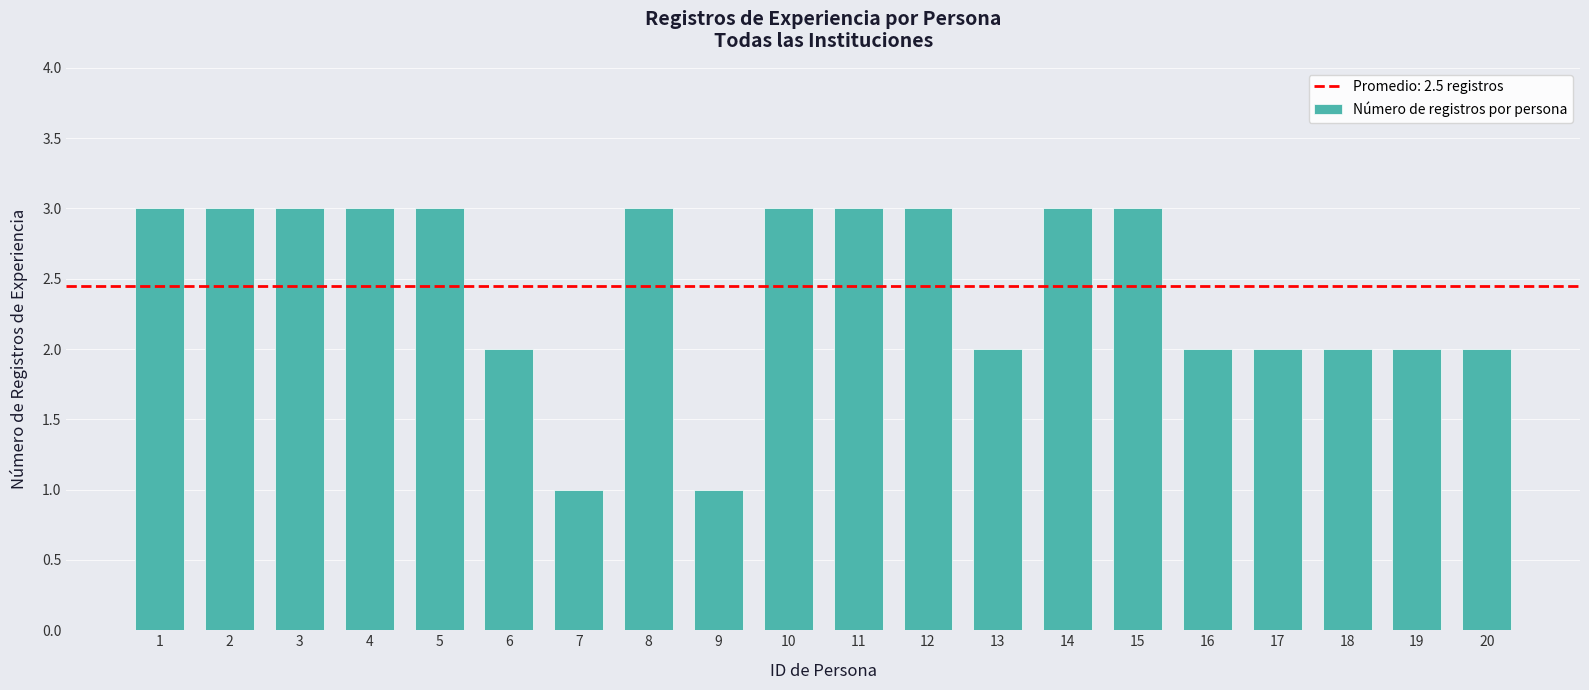

What is the maximum value shown in the chart?

3